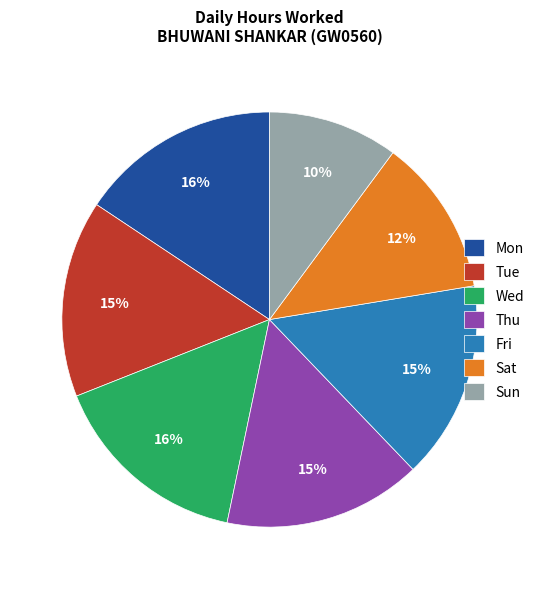

Is the sum of Wed and Fri greater than half?

No